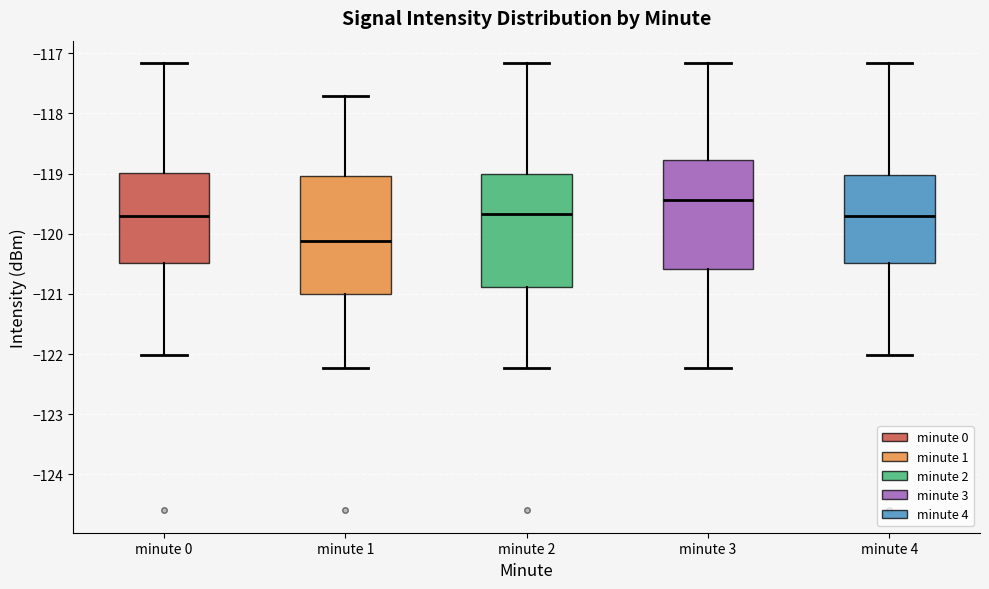

Reading left to right, transcribe this box plot: for each box, give where its median line is, the range the box spans, and where its two whiskers end, as read against the y-axis. The values are not printed on the chart, so give them approximately, as read against the axis.

minute 0: median -119.7, box -120.5 to -119.0, whiskers -122.0 to -117.2
minute 1: median -120.1, box -121.0 to -119.0, whiskers -122.2 to -117.7
minute 2: median -119.7, box -120.9 to -119.0, whiskers -122.2 to -117.2
minute 3: median -119.4, box -120.6 to -118.8, whiskers -122.2 to -117.2
minute 4: median -119.7, box -120.5 to -119.0, whiskers -122.0 to -117.2